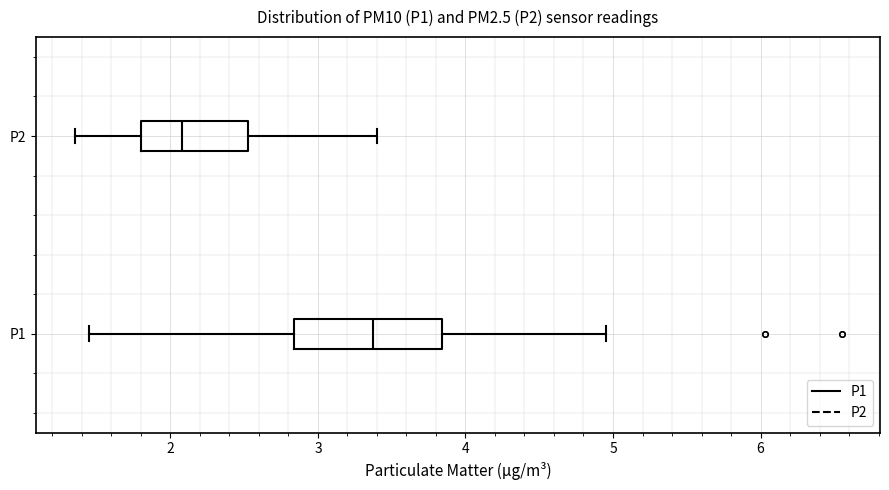

Where is the right edge of the box for P2 on the x-axis? The values are not printed on the chart, so give them approximately, as read against the axis.

2.5